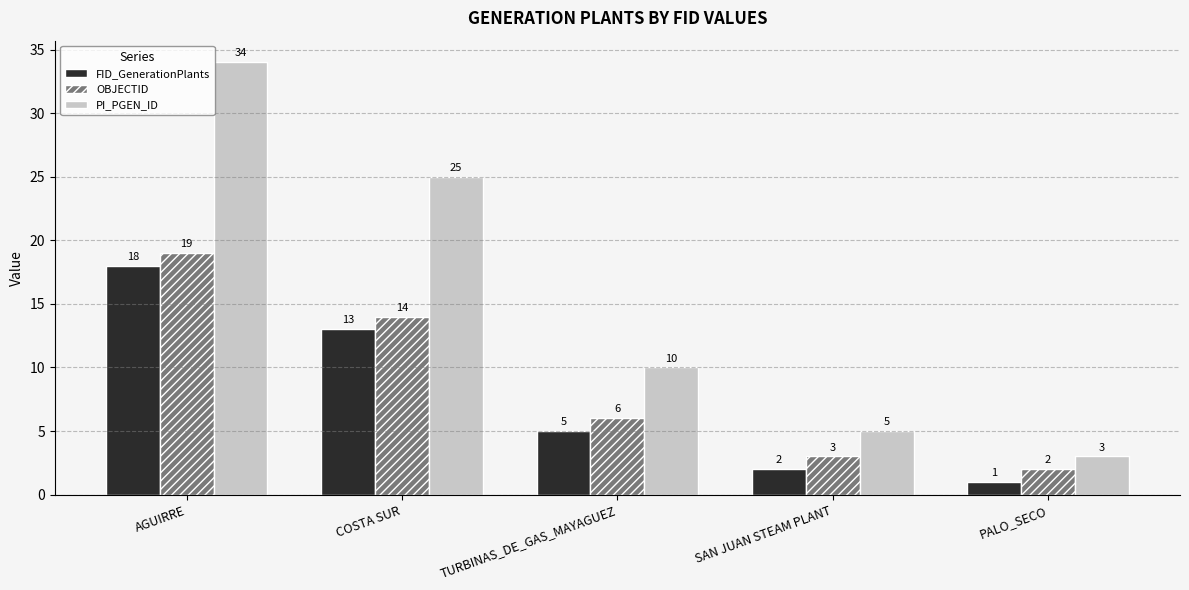

What is the label of the 4th bar from the left?

SAN JUAN STEAM PLANT